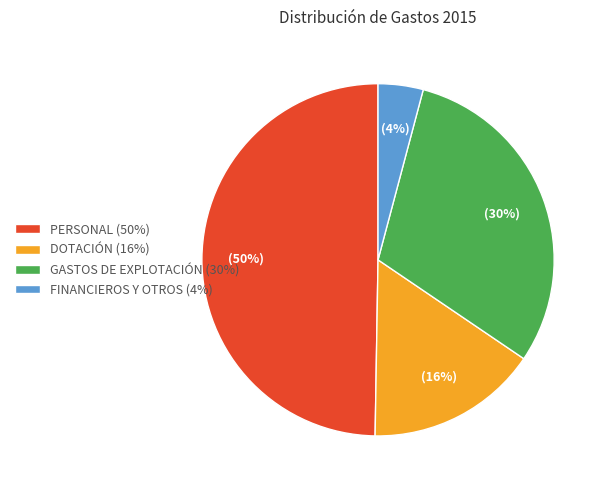

To the nearest percent, what percentage of the pie is FINANCIEROS Y OTROS?

4%